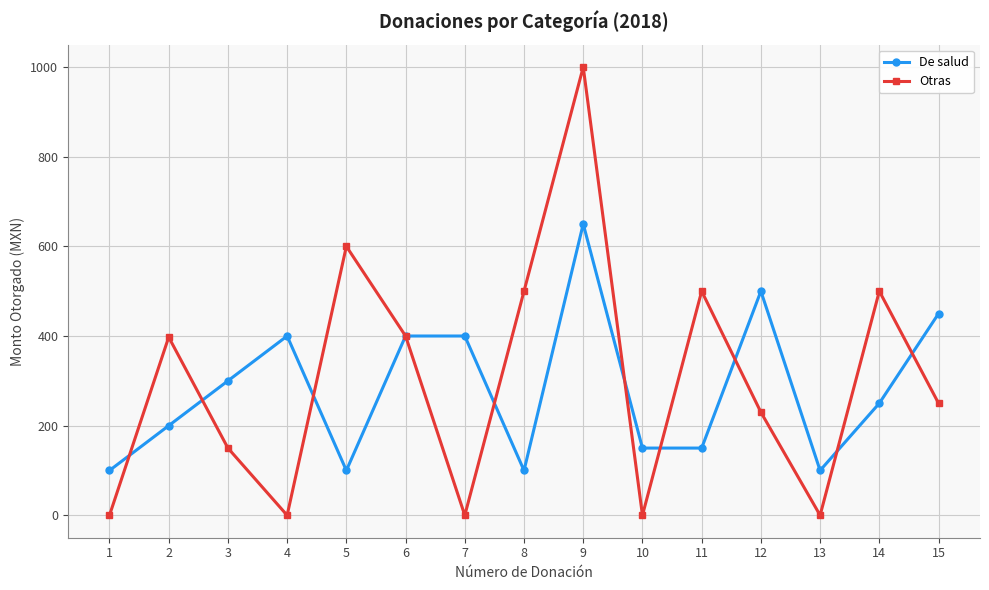

What is the maximum value for De salud?

650.0